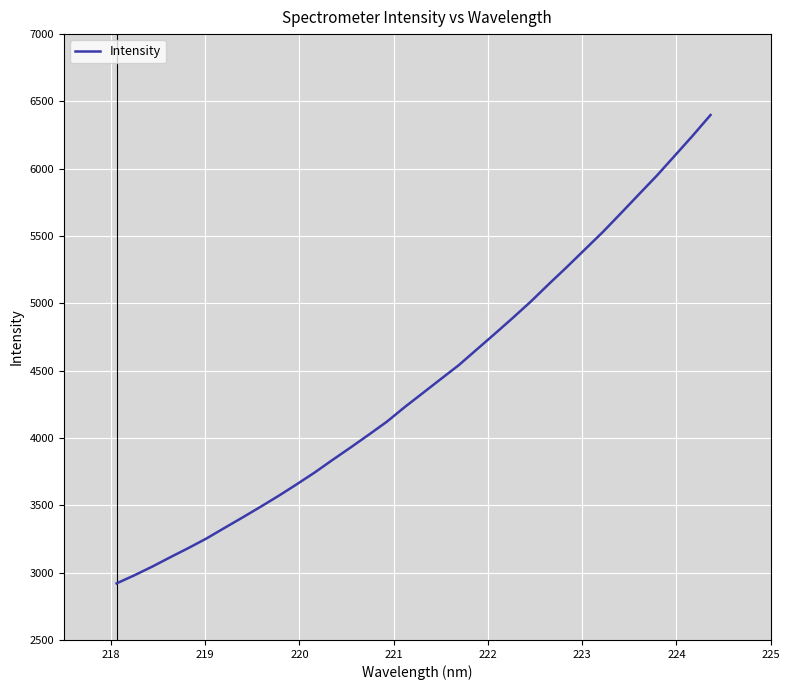

What is the greatest value displayed?

6399.2